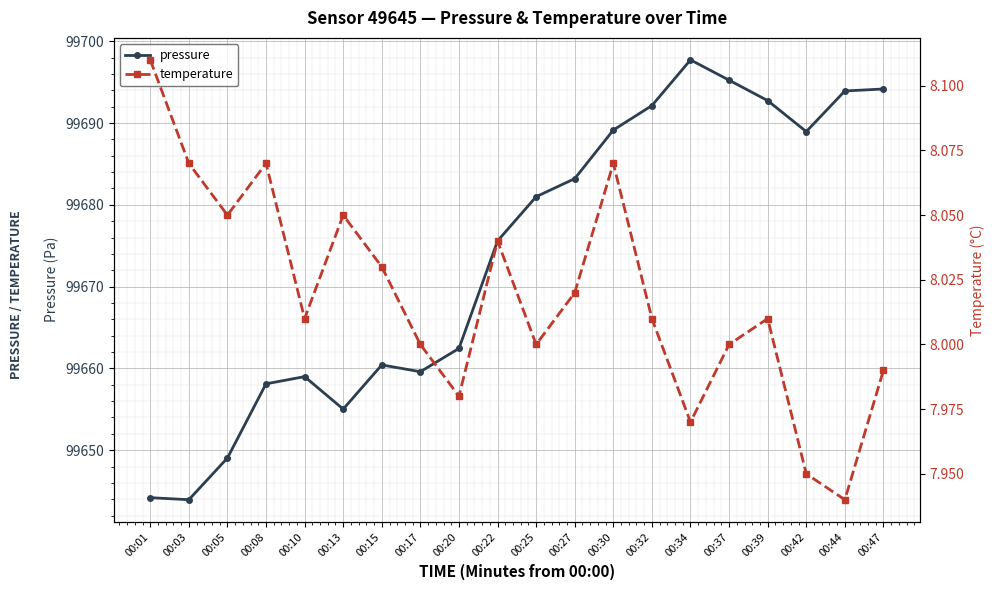

True or false: pressure and temperature cross at least once.

False